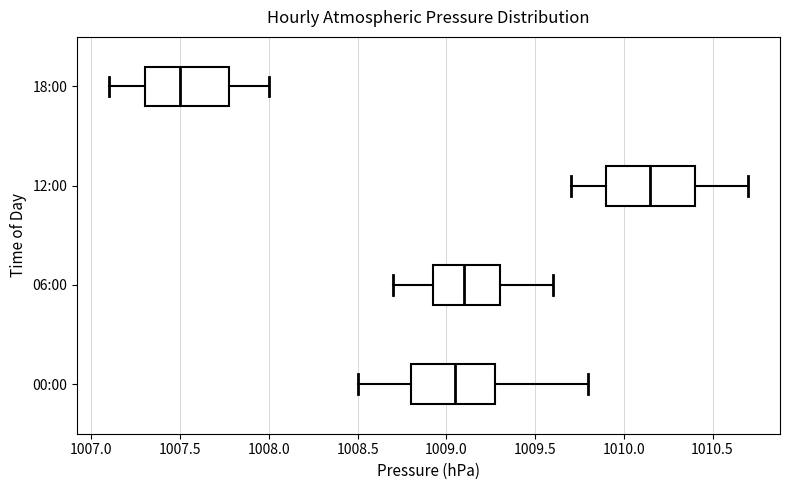

Where does the left whisker of the box for 06:00 end on the x-axis? The values are not printed on the chart, so give them approximately, as read against the axis.

1008.70